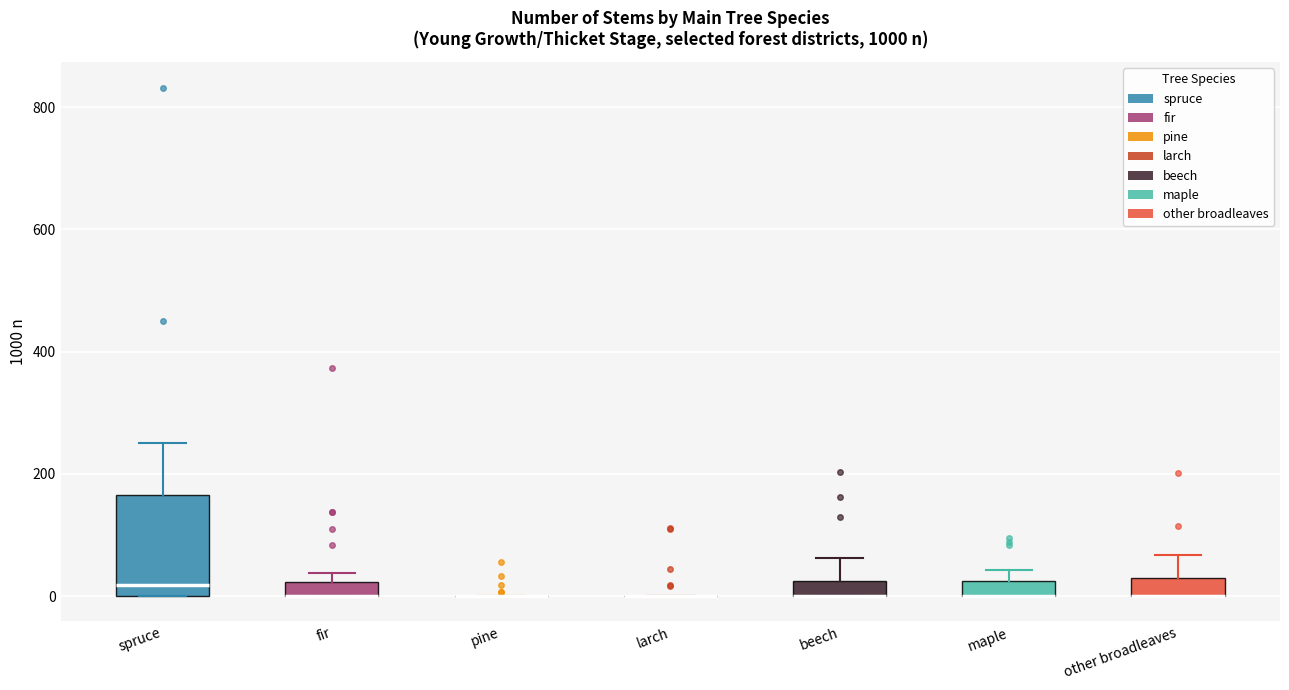

Where is the lower edge of the box for spruce on the y-axis? The values are not printed on the chart, so give them approximately, as read against the axis.

0